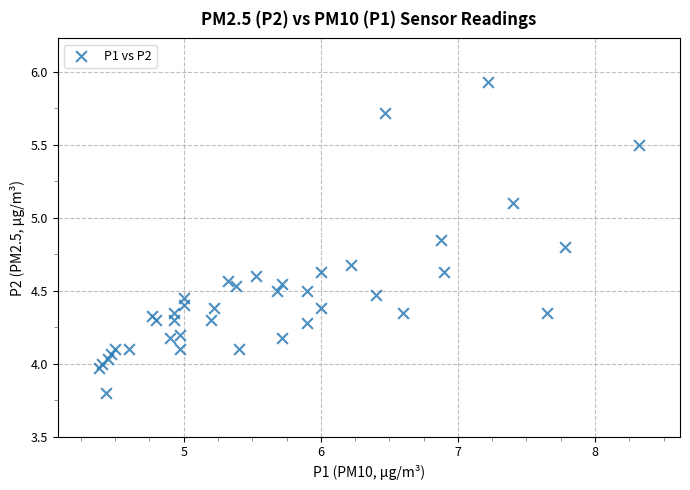

What is the range of Y values (max minus min)?

2.1